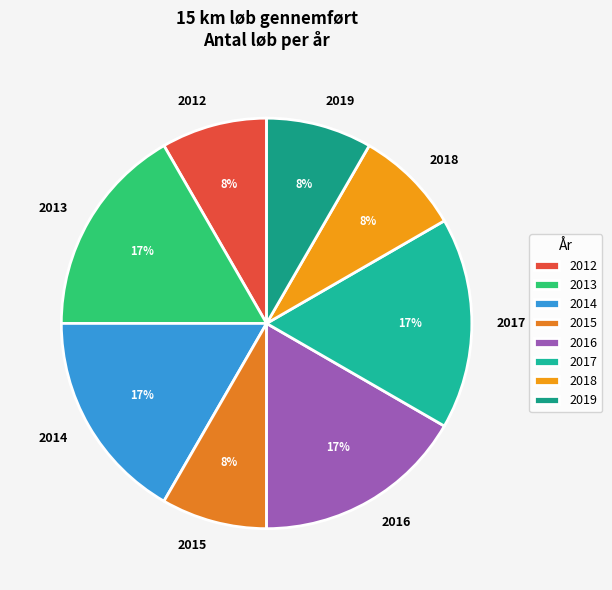

What percentage is the 2016 slice, to the nearest percent?

17%